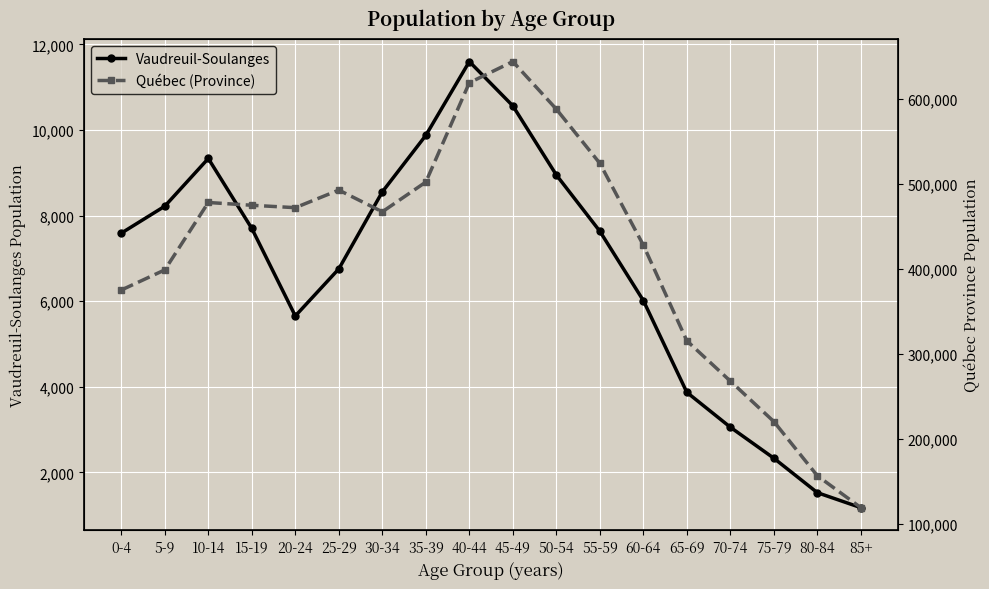

What position from the left is 10-14?

3